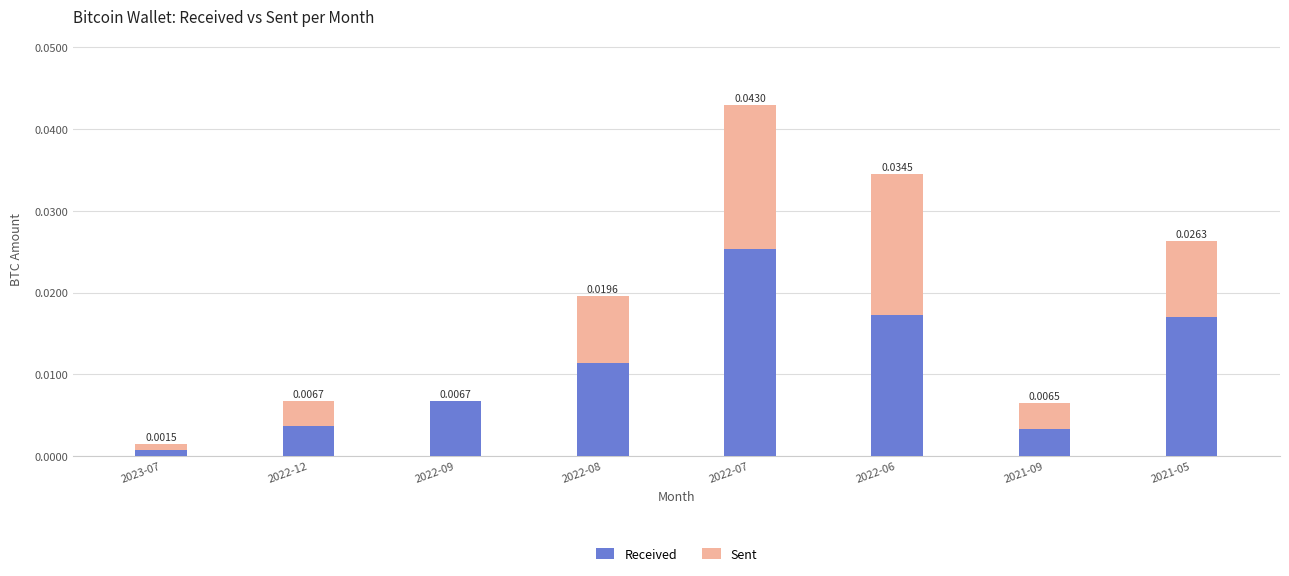

At which category is the sum across all series the highest?

2022-07